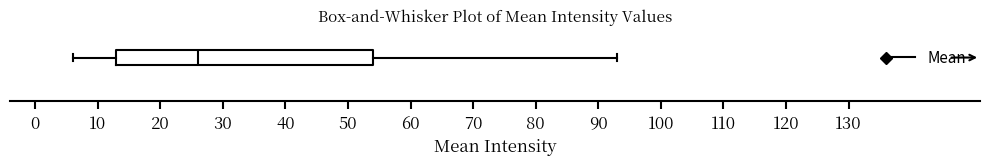

Read this box plot against the x-axis: the position of the median line, the range covered by the box, and the ends of both whiskers. The values are not printed on the chart, so give them approximately, as read against the axis.

median 26, box 13 to 54, whiskers 6 to 93